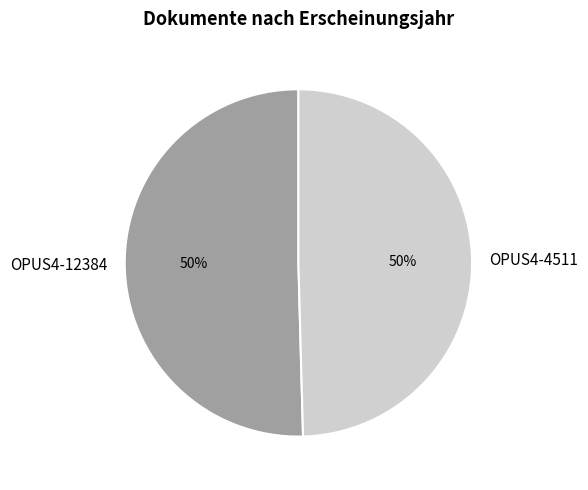

To the nearest percent, what percentage of the pie is OPUS4-12384?

50%